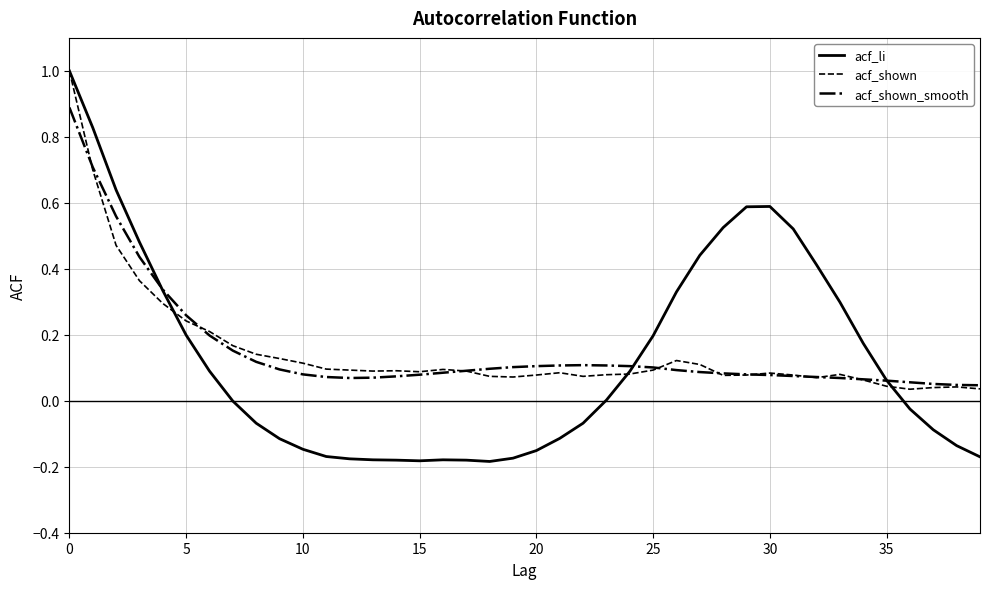

What is the maximum value for acf_li?

1.0